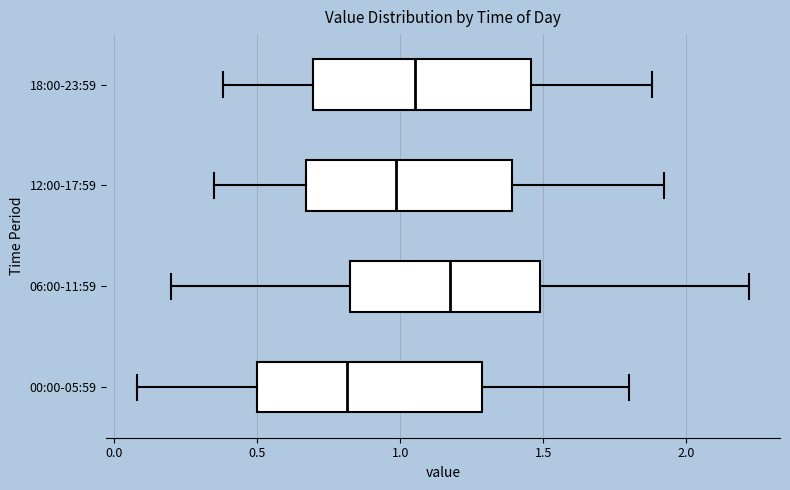

Reading bottom to top, read every box against the x-axis: the position of its median line, the range the box covers, and the ends of its whiskers. The values are not printed on the chart, so give them approximately, as read against the axis.

00:00-05:59: median 0.80, box 0.50 to 1.30, whiskers 0.10 to 1.80
06:00-11:59: median 1.20, box 0.85 to 1.50, whiskers 0.20 to 2.20
12:00-17:59: median 1.00, box 0.65 to 1.40, whiskers 0.35 to 1.90
18:00-23:59: median 1.05, box 0.70 to 1.45, whiskers 0.40 to 1.90